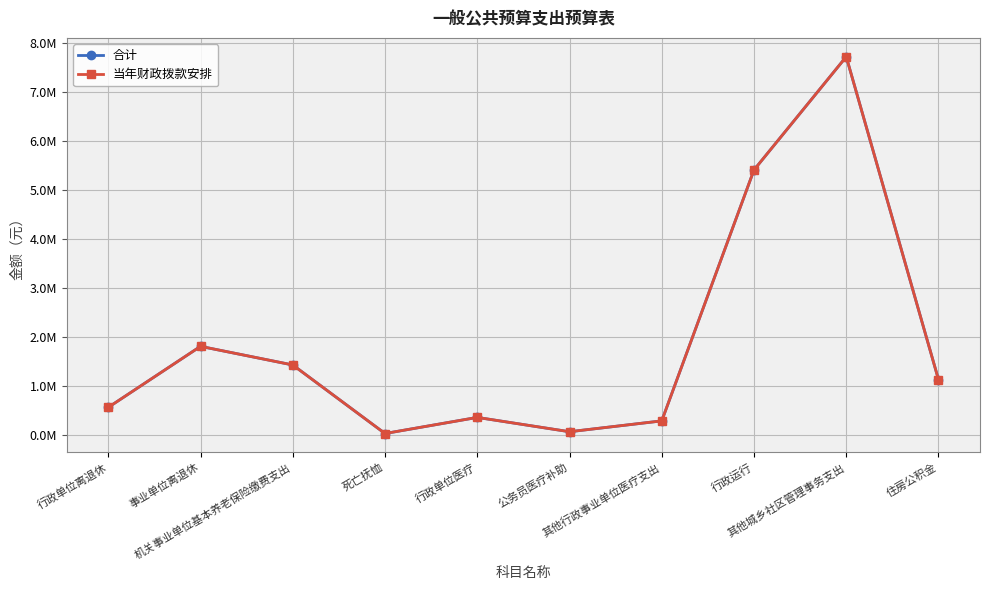

Is this an area chart (filled region under the line)?

No